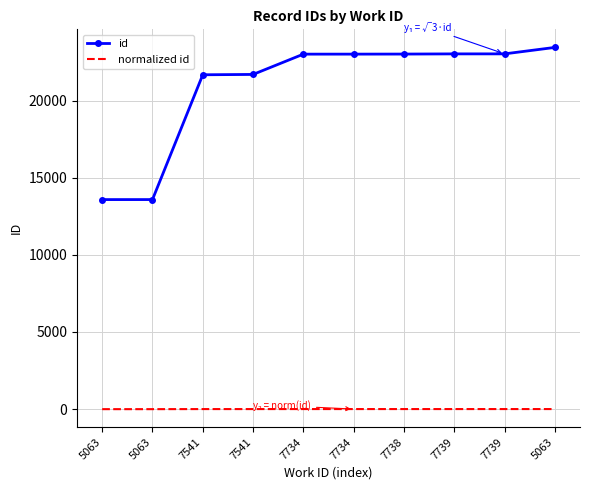

What are all the series names shown in the legend?

id, normalized id